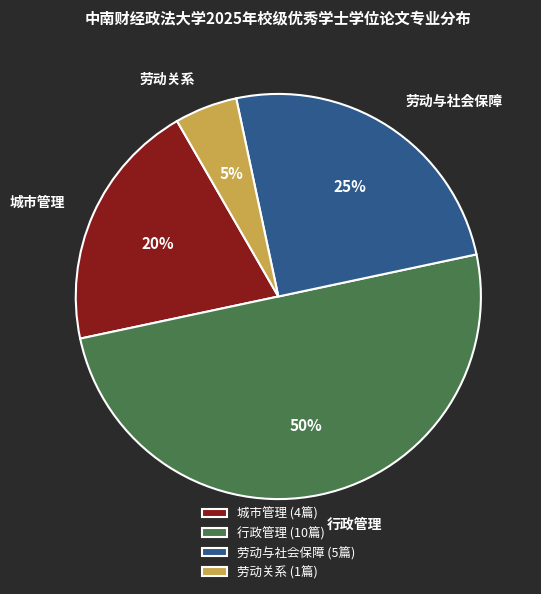

Combined, do 劳动关系 and 行政管理 account for over 50%?

Yes